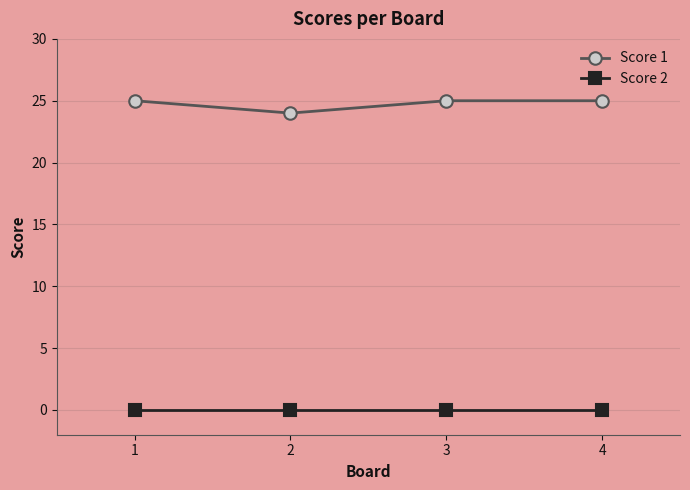

True or false: Score 1 and Score 2 intersect in this chart.

False